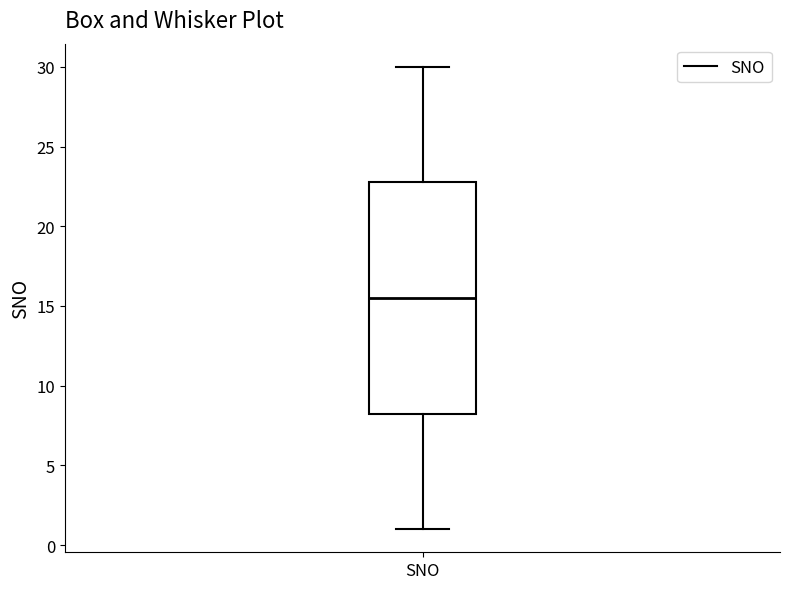

Where does the median line of the box for SNO sit on the y-axis? The values are not printed on the chart, so give them approximately, as read against the axis.

15.5